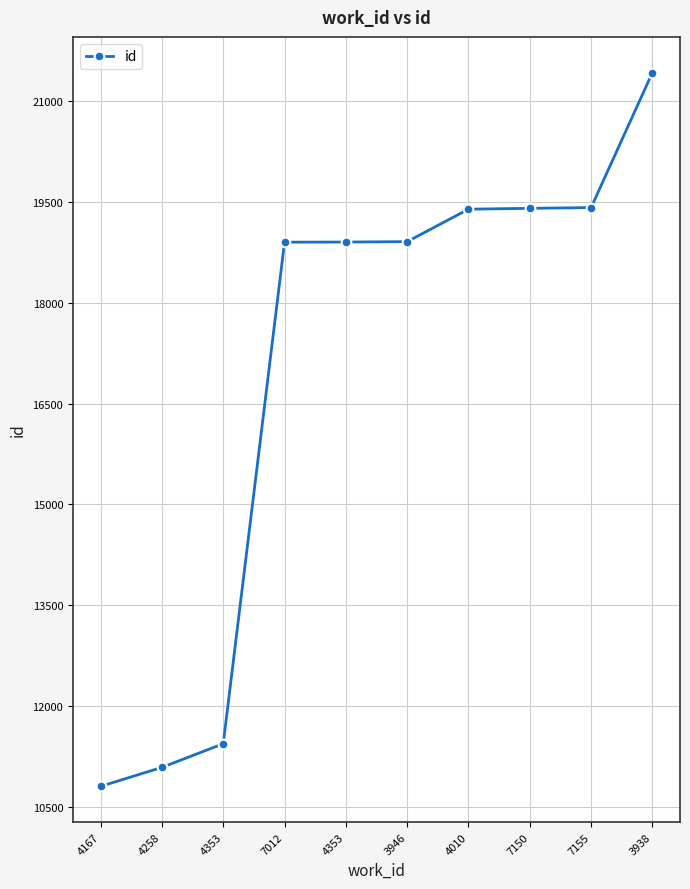

Does the chart display data point markers on the line(s)?

Yes